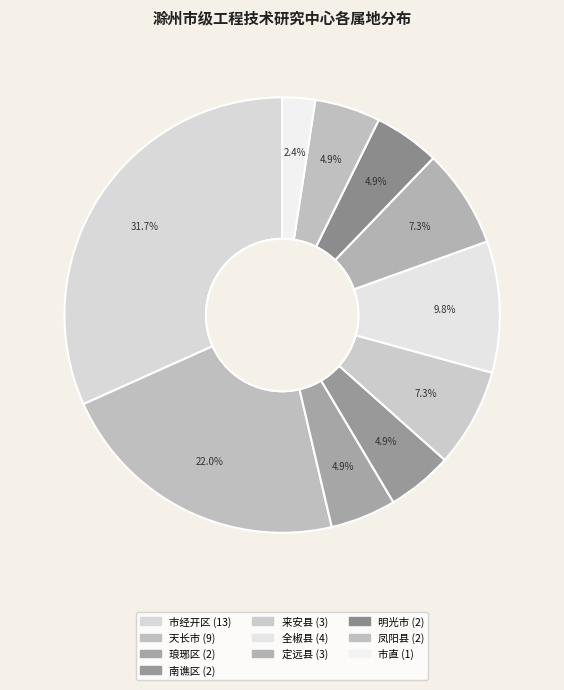

To the nearest percent, what is the difference between the 来安县 and 市经开区 slice percentages?

24%